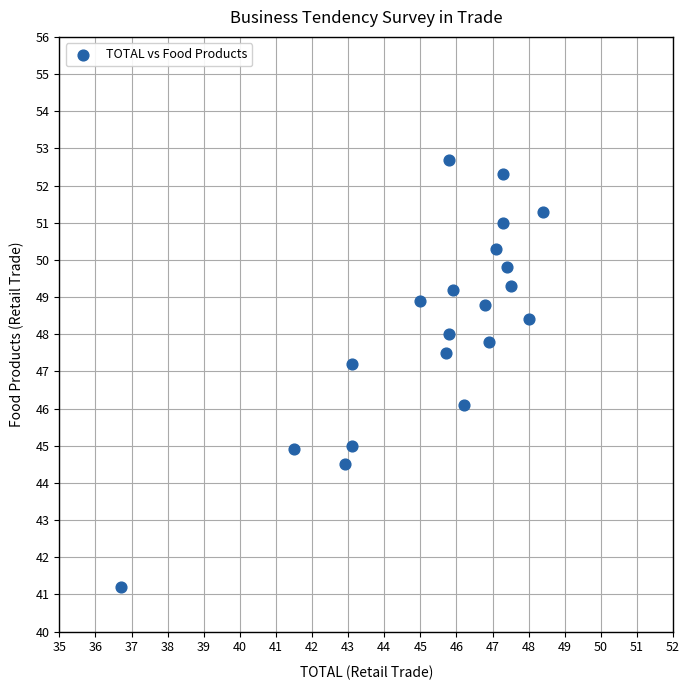

What is the range of X values (max minus min)?

11.7